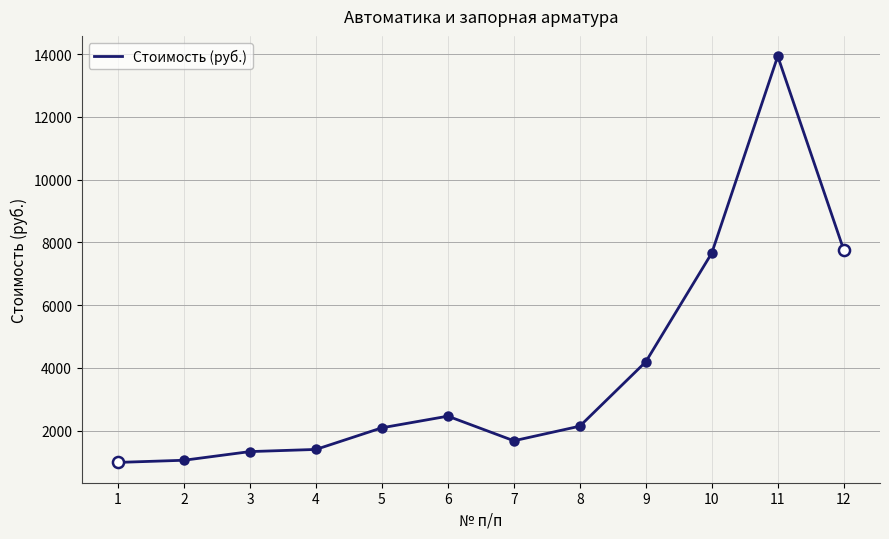

Approximately how many times larger is the value at 3 compared to 7?

0.8